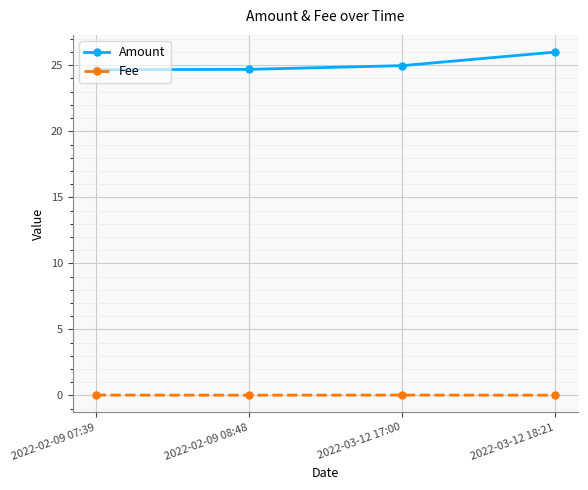

What is the label of the 2nd point from the left?

2022-02-09 08:48